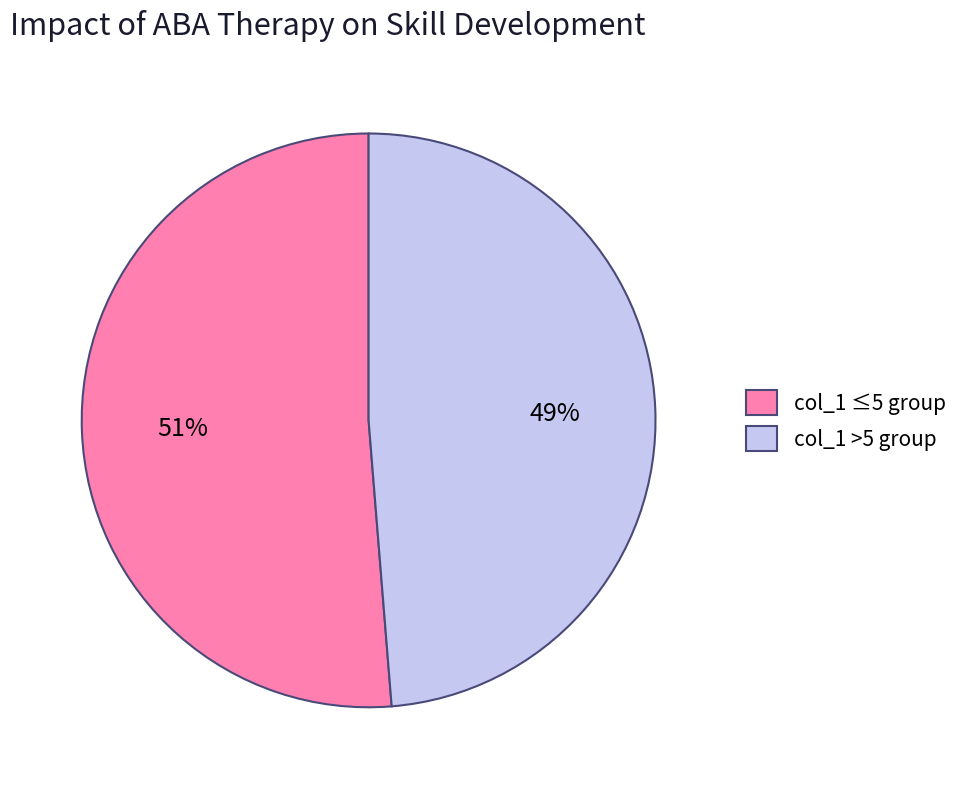

The col_1 ≤5 group slice represents 51% of the pie. True or false?

True